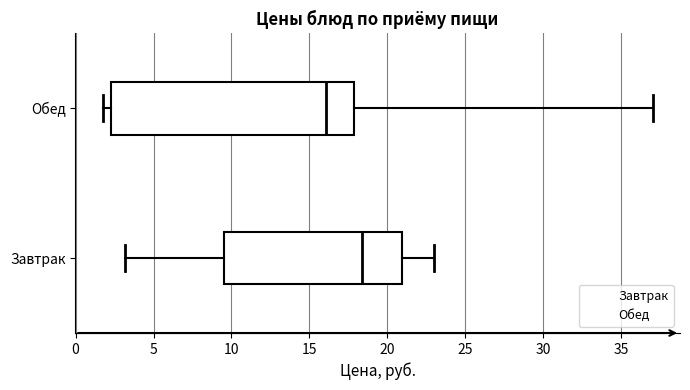

Reading bottom to top, transcribe this box plot: for each box, give where its median line is, the range the box spans, and where its two whiskers end, as read against the x-axis. The values are not printed on the chart, so give them approximately, as read against the axis.

Завтрак: median 18.5, box 9.5 to 21.0, whiskers 3.0 to 23.0
Обед: median 16.0, box 2.5 to 18.0, whiskers 2.0 to 37.0